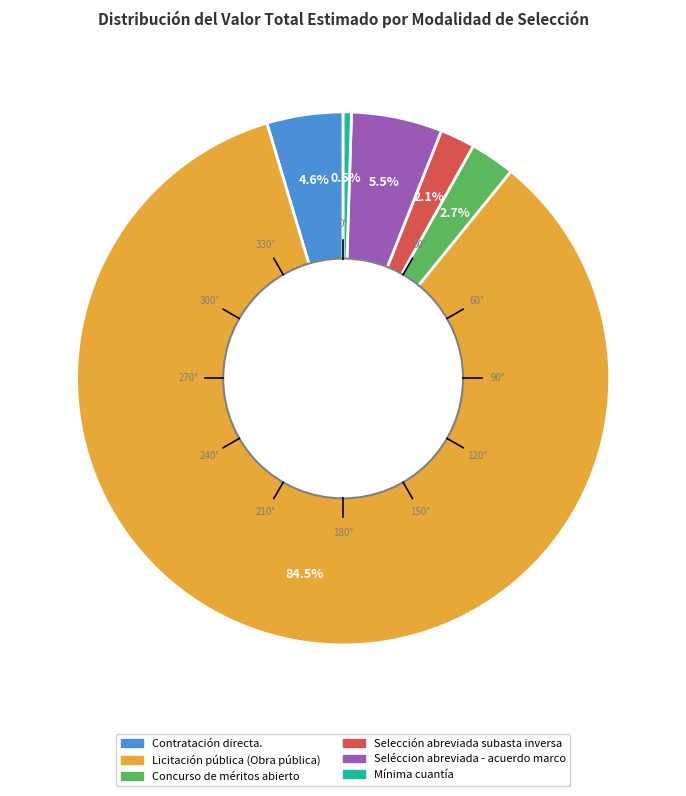

How many segments does this pie chart have?

6